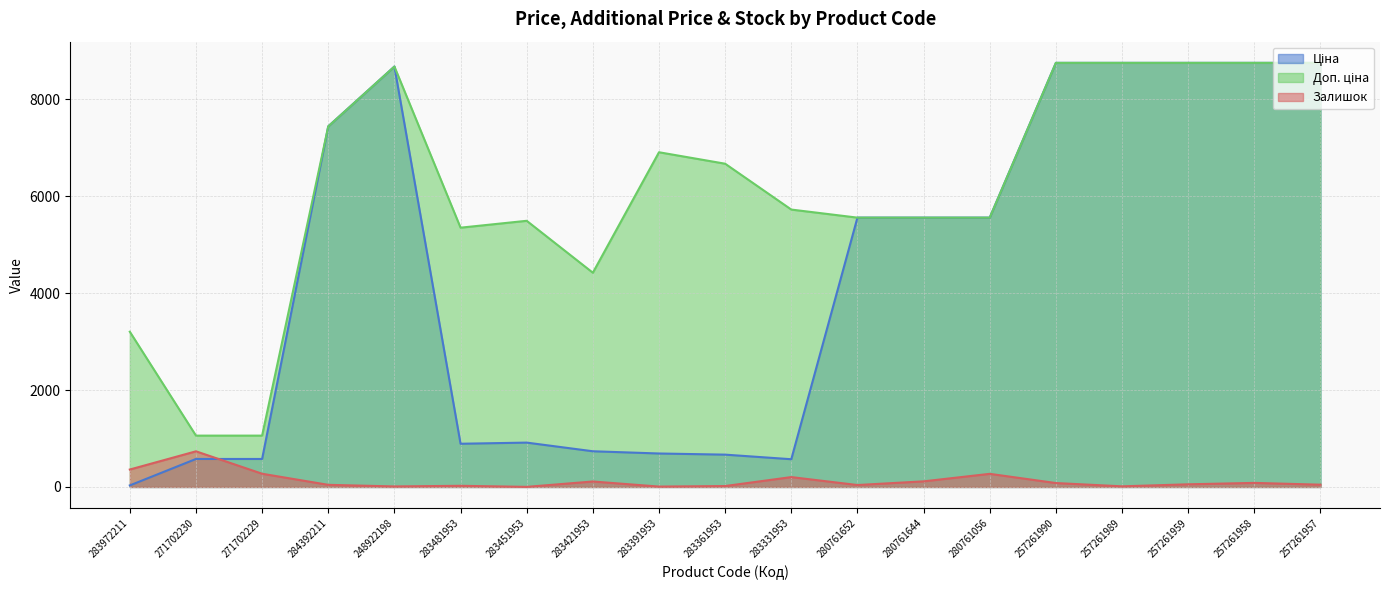

The value of Доп. ціна at 271702229 is 1060.0. True or false?

True